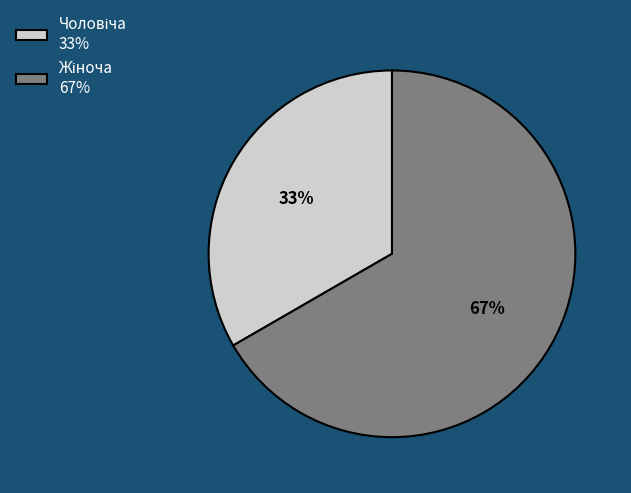

Is there any slice that represents more than half of the pie?

Yes